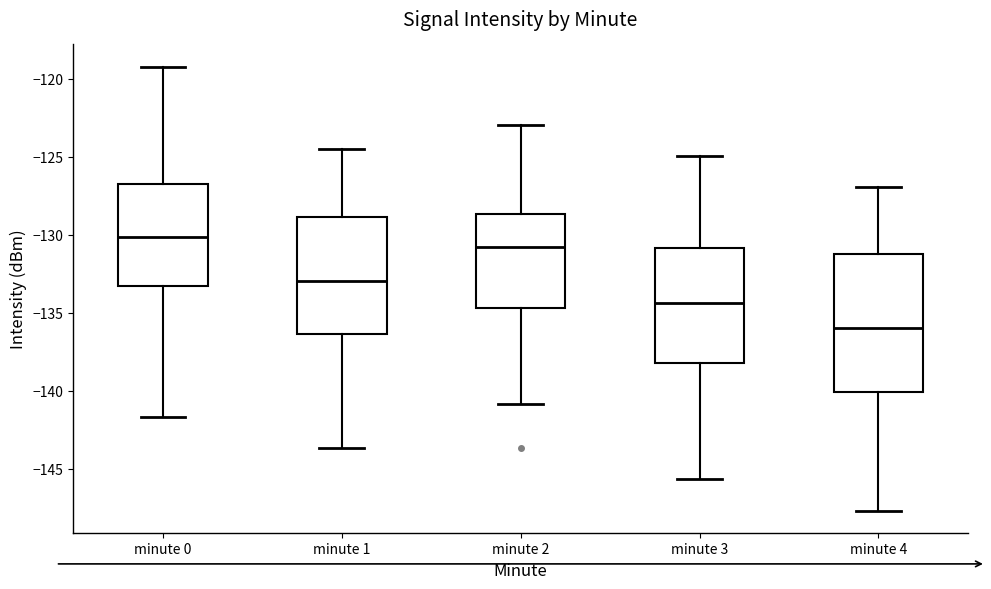

Where is the upper edge of the box for minute 1 on the y-axis? The values are not printed on the chart, so give them approximately, as read against the axis.

-129.0